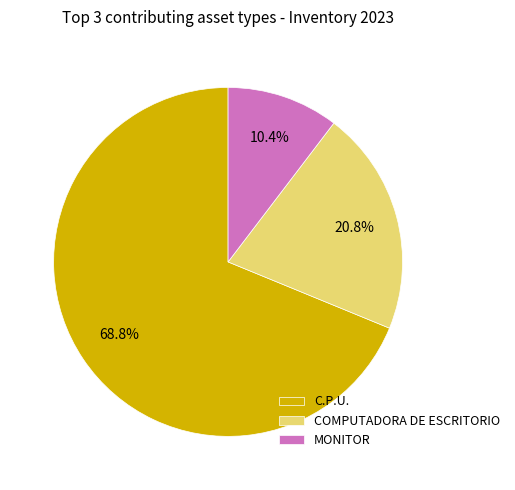

Do COMPUTADORA DE ESCRITORIO and MONITOR together represent more than half of the pie?

No